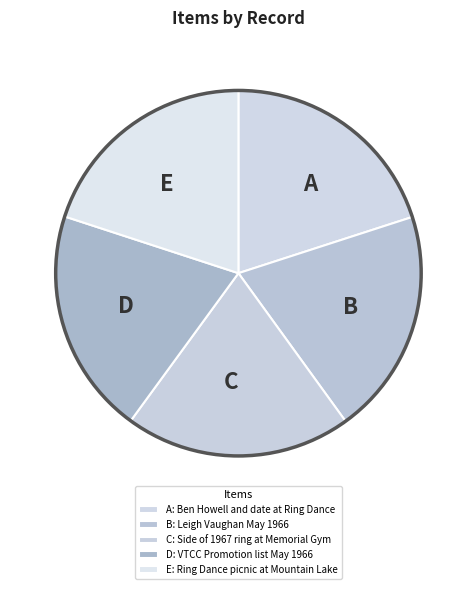

Is the sum of B and E greater than half?

No